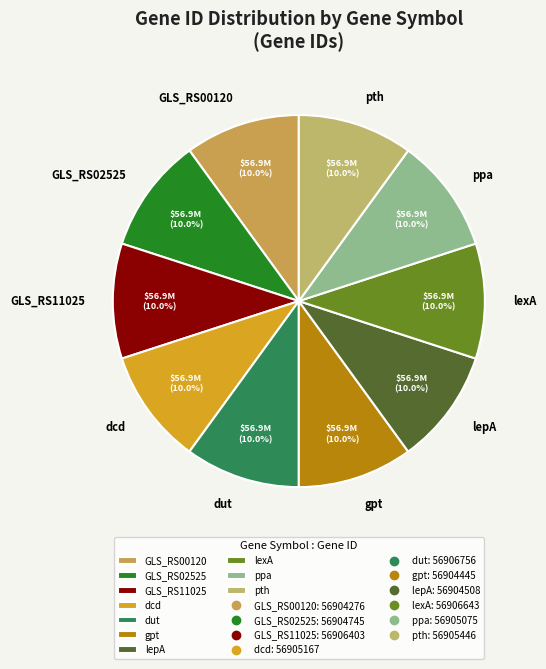

The pth slice represents 1% of the pie. True or false?

False